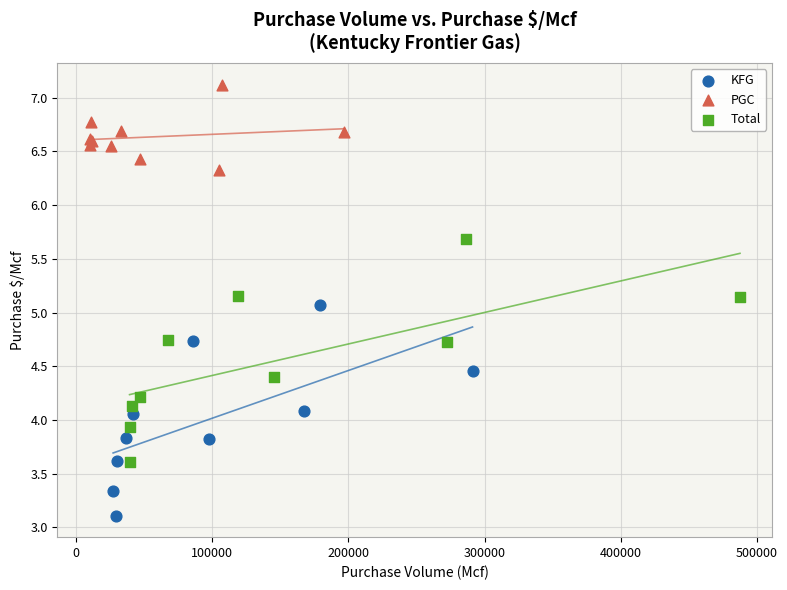

Which series contains the highest Y value?

PGC